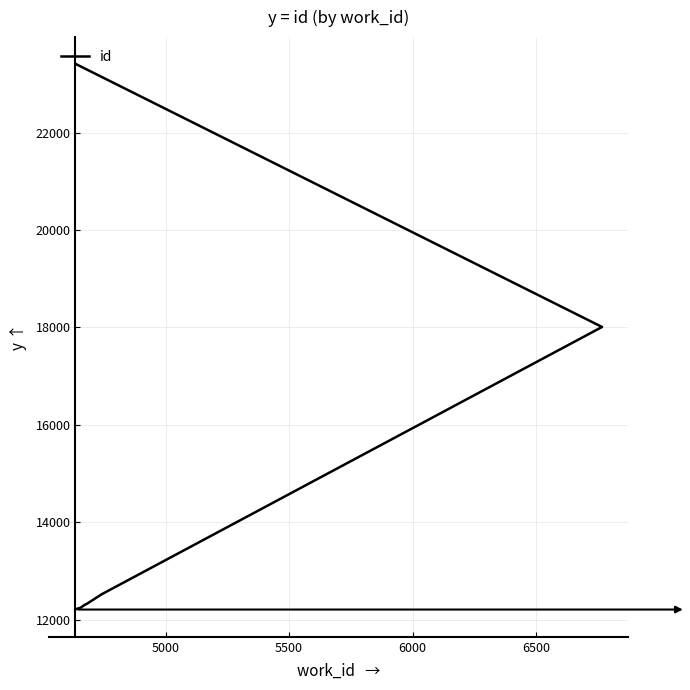

How many series are shown in this chart?

1